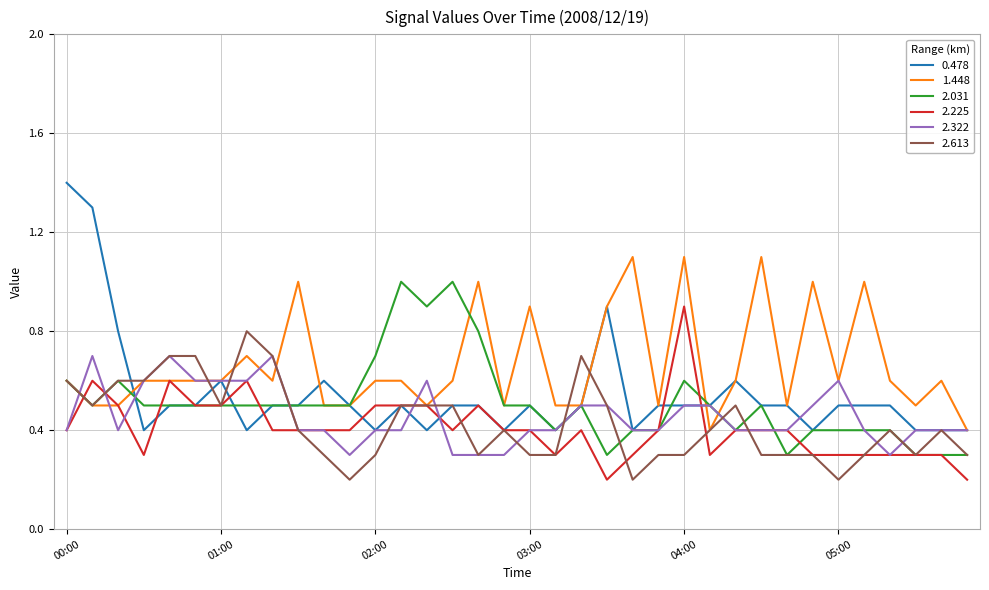

Which series has the largest range (max minus min)?

0.478